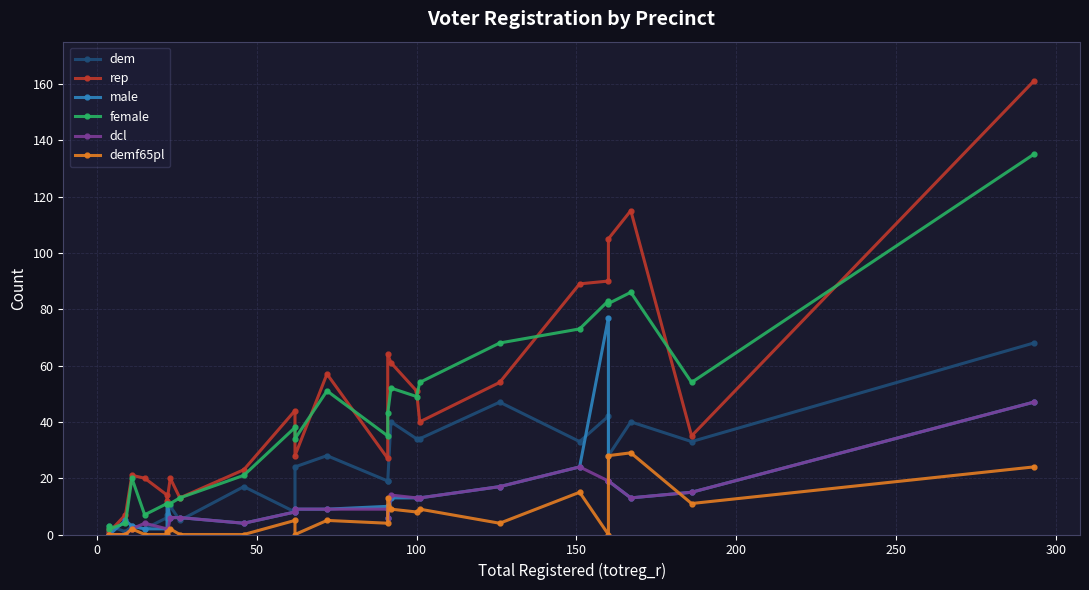

Is it true that demf65pl equals 11 at 24?

False